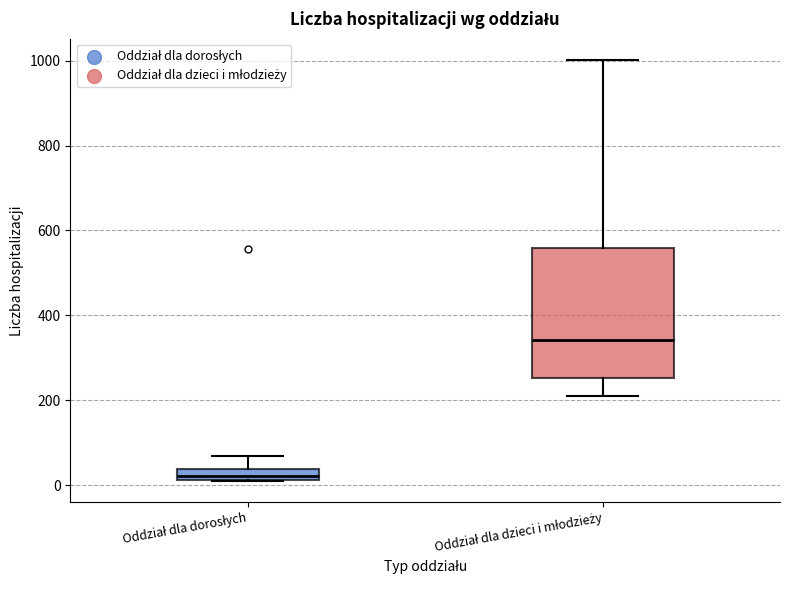

Which box's median line is the highest?

Oddział dla dzieci i młodzieży